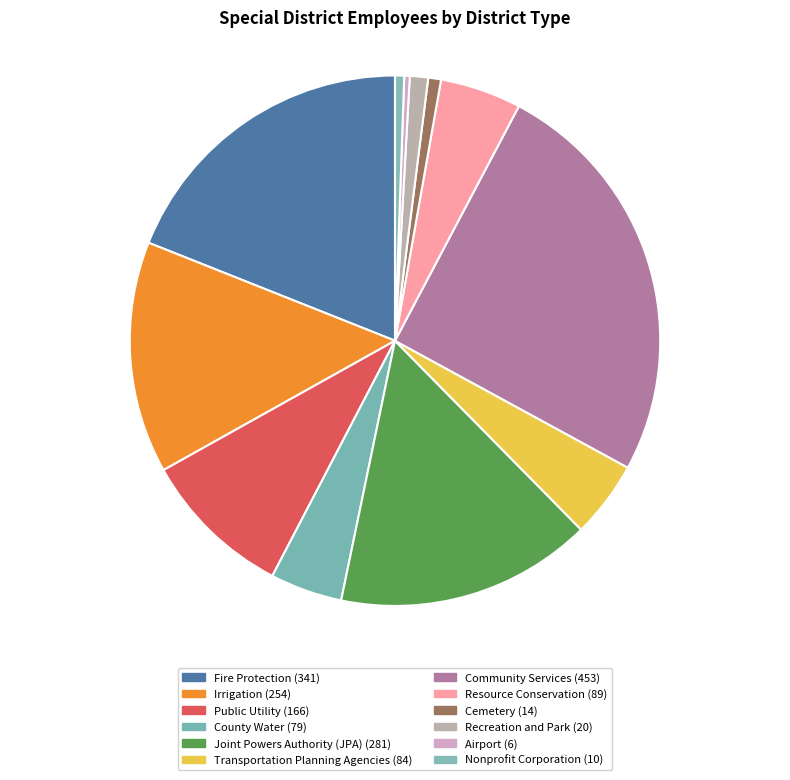

How many slices are in this pie chart?

12